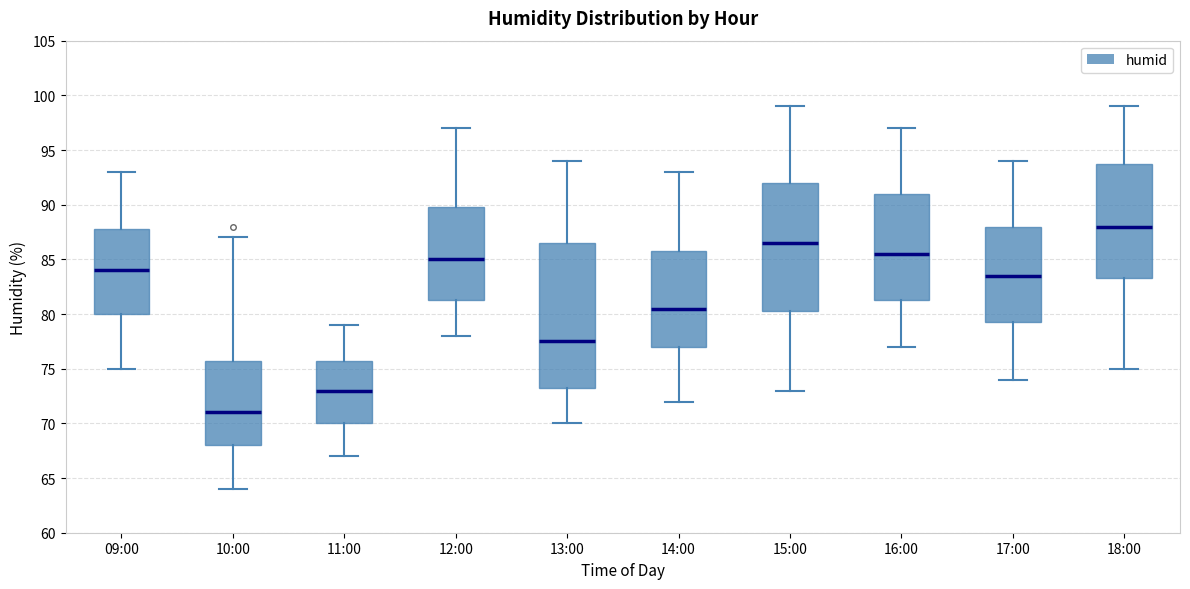

Which box is the tallest, from its lower edge to its upper edge?

13:00